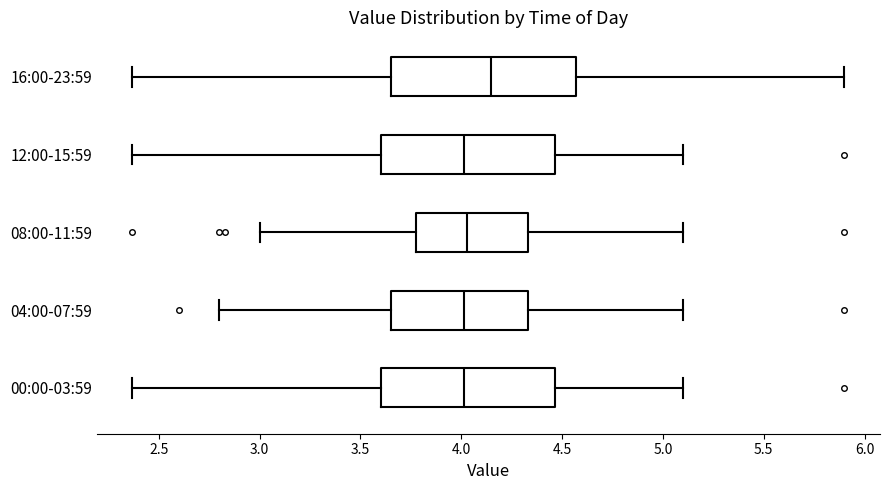

Which box is the widest, from its left edge to its right edge?

16:00-23:59